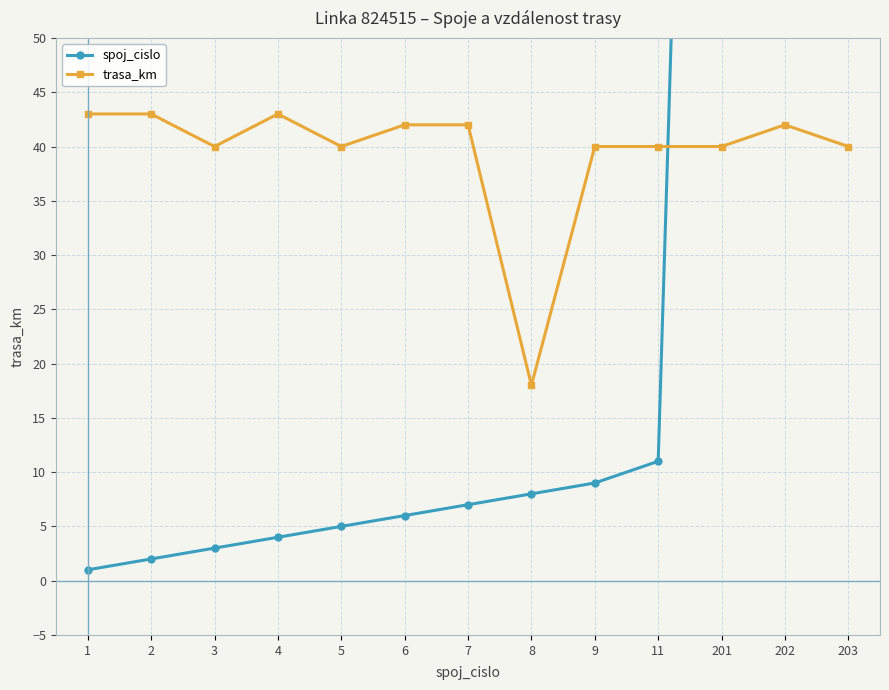

At which label does spoj_cislo reach its peak?

203